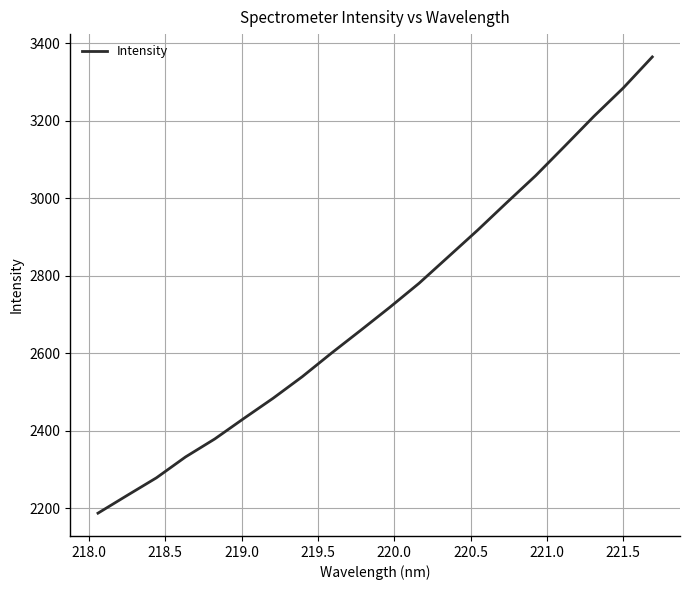

What is the smallest value displayed?

2186.8